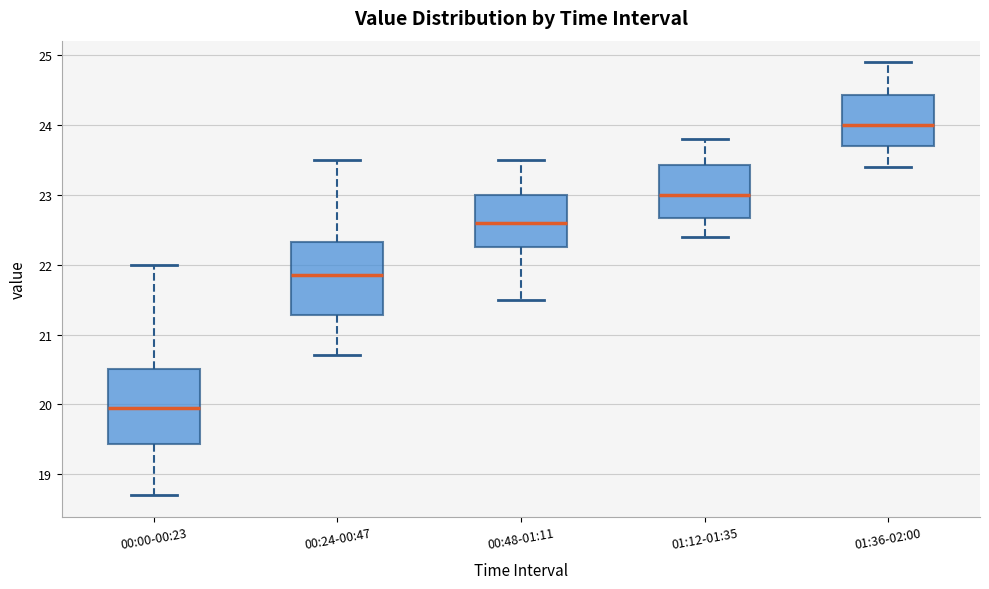

Where does the median line of the box for 01:12-01:35 sit on the y-axis? The values are not printed on the chart, so give them approximately, as read against the axis.

23.0